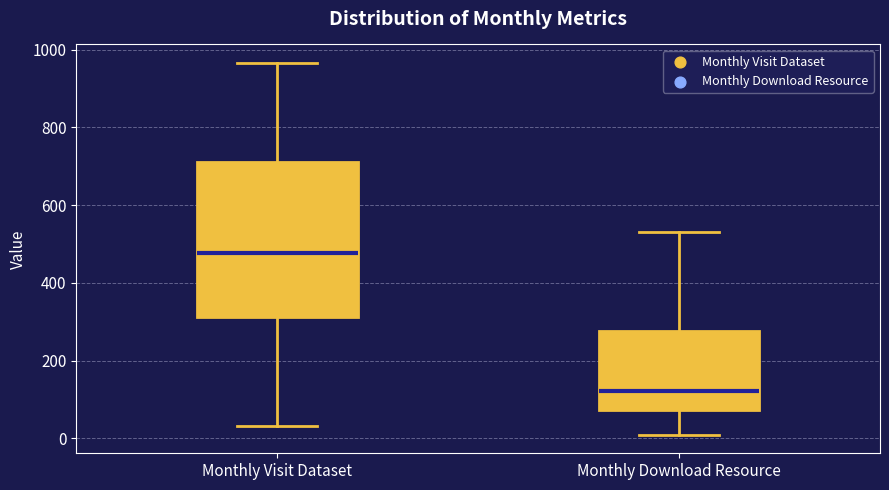

Comparing the boxes themselves (not the whiskers), which one is the tallest?

Monthly Visit Dataset